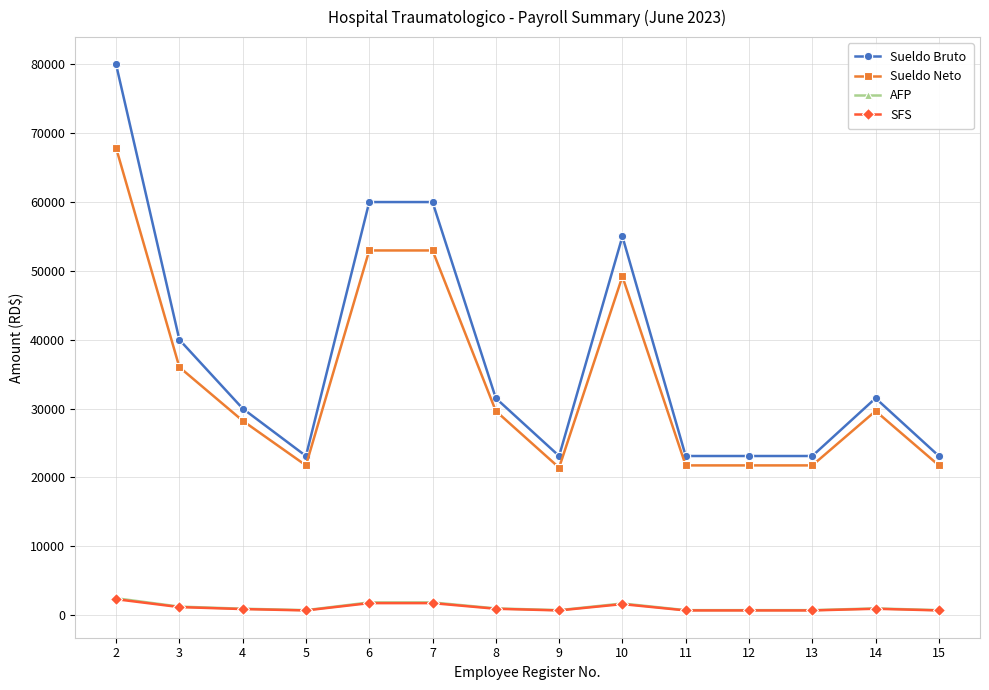

True or false: SFS and AFP intersect in this chart.

False